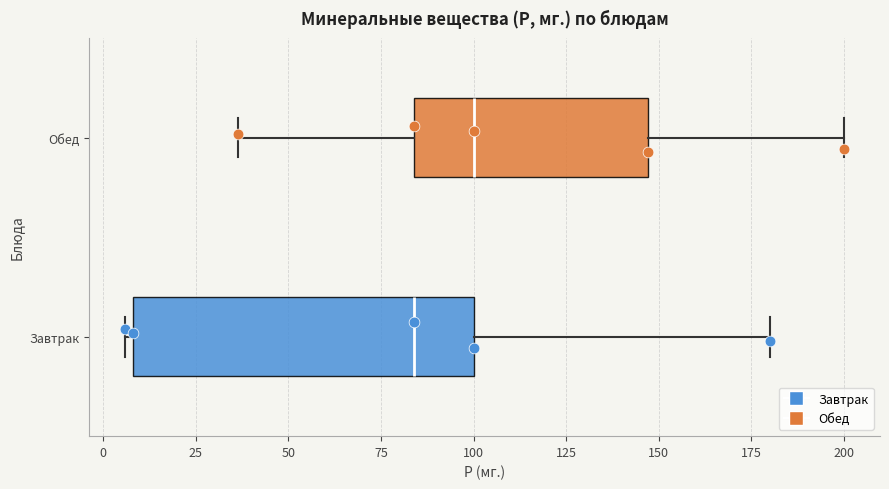

Comparing the boxes themselves (not the whiskers), which one is the widest?

Завтрак